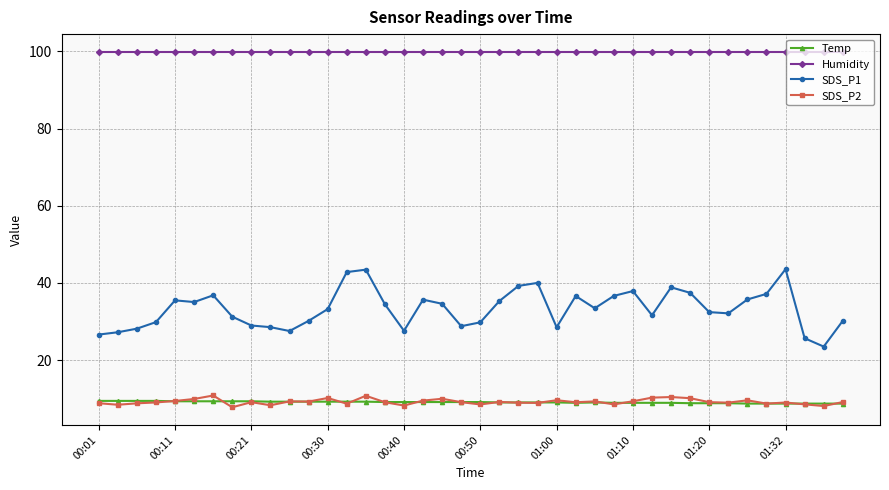

What is the smallest value displayed?

7.8